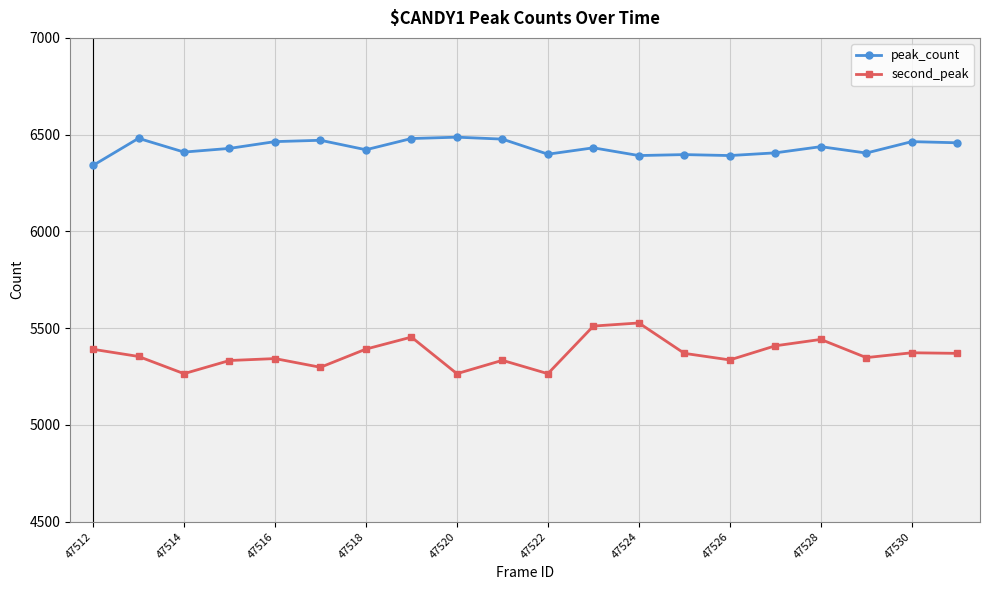

What is the value of the peak_count point at the 13th from the left?

6392